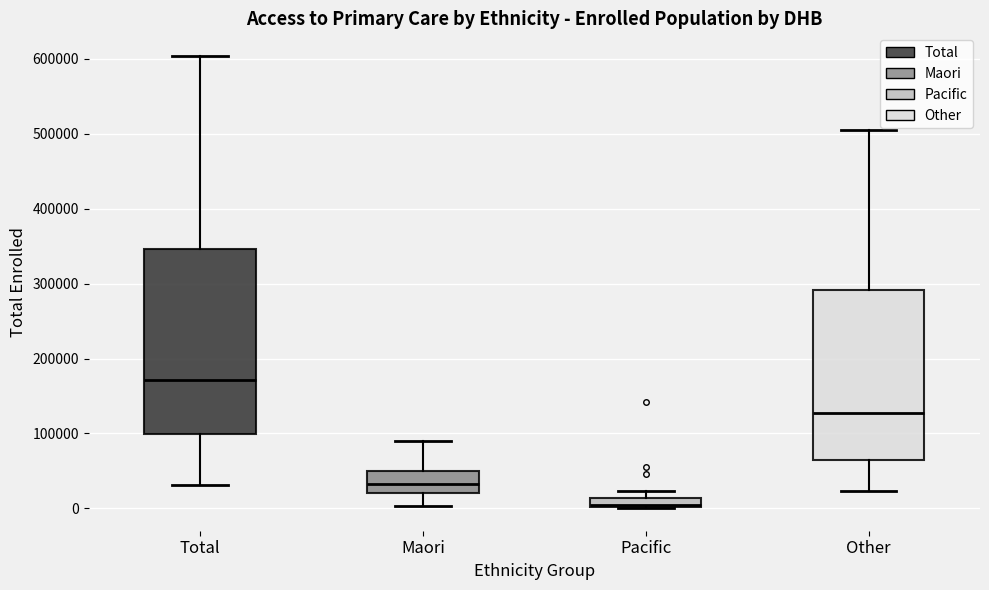

Comparing the boxes themselves (not the whiskers), which one is the tallest?

Total